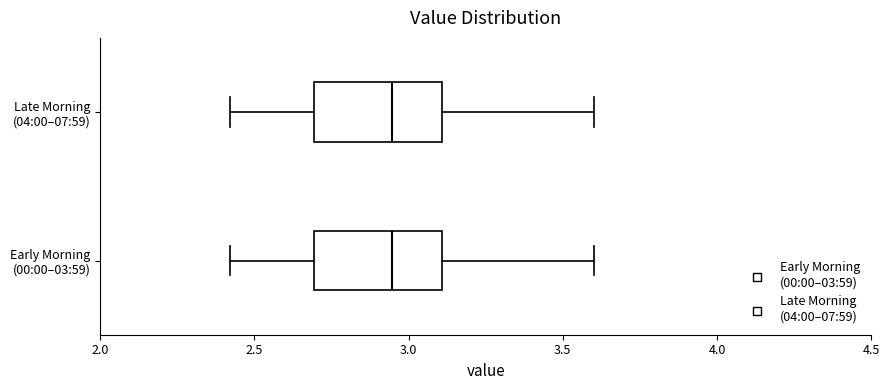

Where does the median line of the box for Early Morning (00:00–03:59) sit on the x-axis? The values are not printed on the chart, so give them approximately, as read against the axis.

2.95